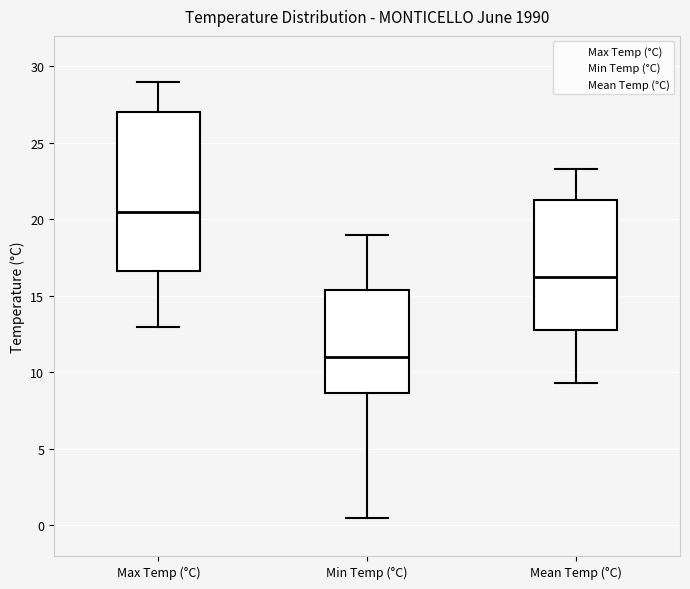

Reading left to right, transcribe this box plot: for each box, give where its median line is, the range the box spans, and where its two whiskers end, as read against the y-axis. The values are not printed on the chart, so give them approximately, as read against the axis.

Max Temp (°C): median 20.5, box 16.5 to 27.0, whiskers 13.0 to 29.0
Min Temp (°C): median 11.0, box 8.5 to 15.5, whiskers 0.5 to 19.0
Mean Temp (°C): median 16.5, box 13.0 to 21.5, whiskers 9.5 to 23.5